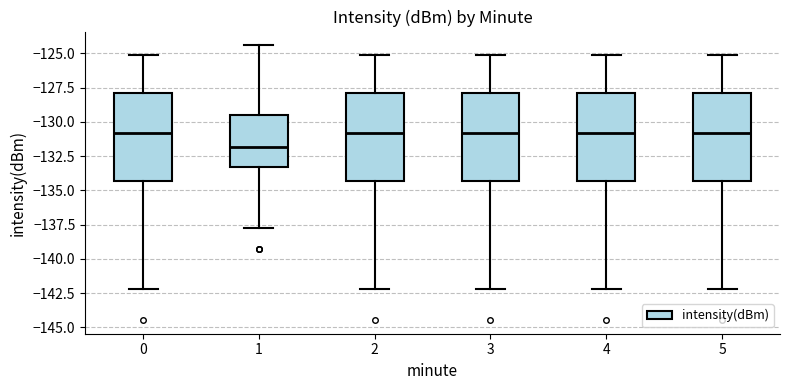

Reading left to right, read every box against the y-axis: the position of its median line, the range the box covers, and the ends of its whiskers. The values are not printed on the chart, so give them approximately, as read against the axis.

0: median -131.0, box -134.5 to -128.0, whiskers -142.0 to -125.0
1: median -132.0, box -133.5 to -129.5, whiskers -137.5 to -124.5
2: median -131.0, box -134.5 to -128.0, whiskers -142.0 to -125.0
3: median -131.0, box -134.5 to -128.0, whiskers -142.0 to -125.0
4: median -131.0, box -134.5 to -128.0, whiskers -142.0 to -125.0
5: median -131.0, box -134.5 to -128.0, whiskers -142.0 to -125.0